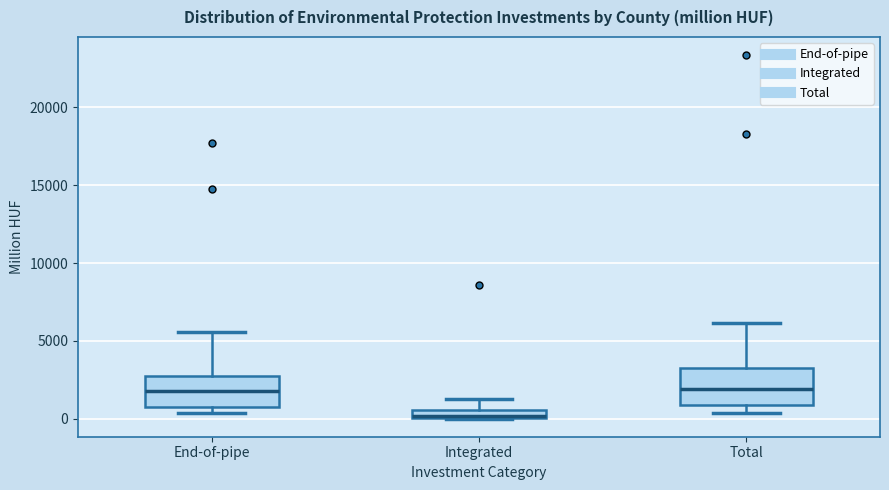

Where does the upper whisker of the box for Total end on the y-axis? The values are not printed on the chart, so give them approximately, as read against the axis.

6000